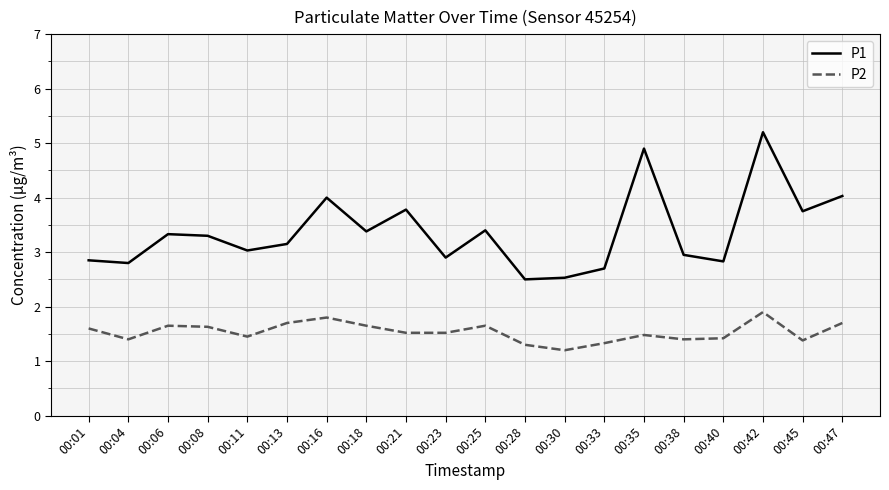

How many lines are shown in the chart?

2